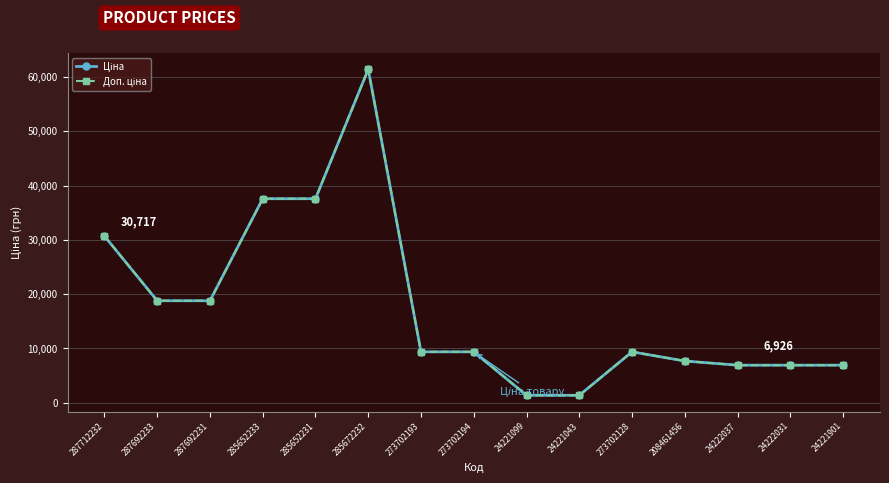

Which category has the highest value across all series?

285672232